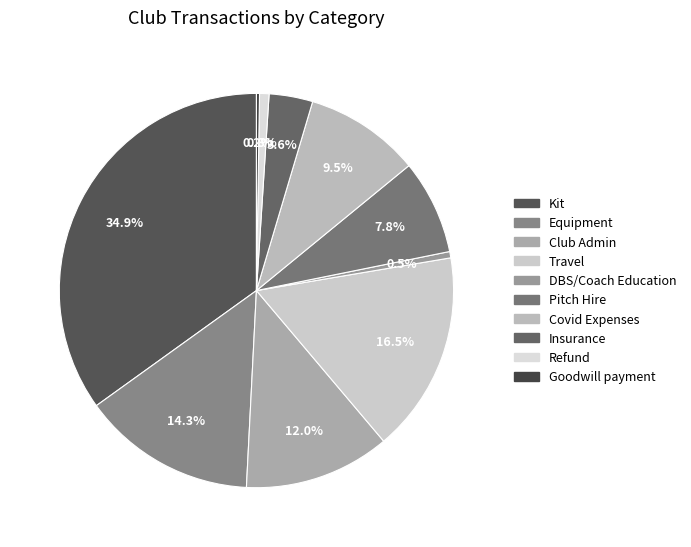

How many slices are in this pie chart?

10